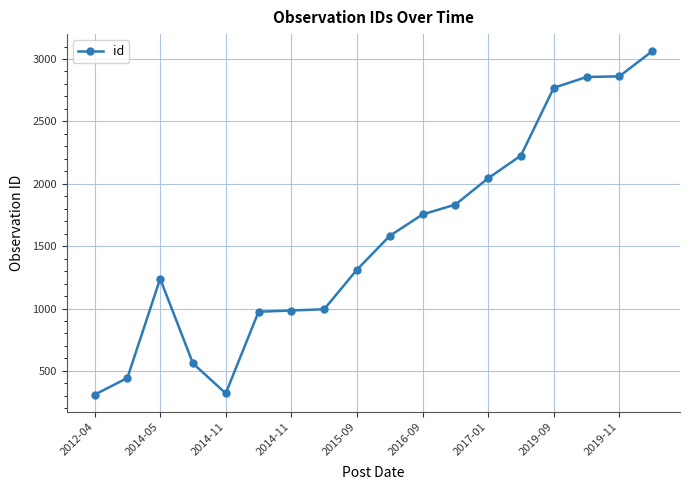

What is the difference between the maximum and minimum values?

2753